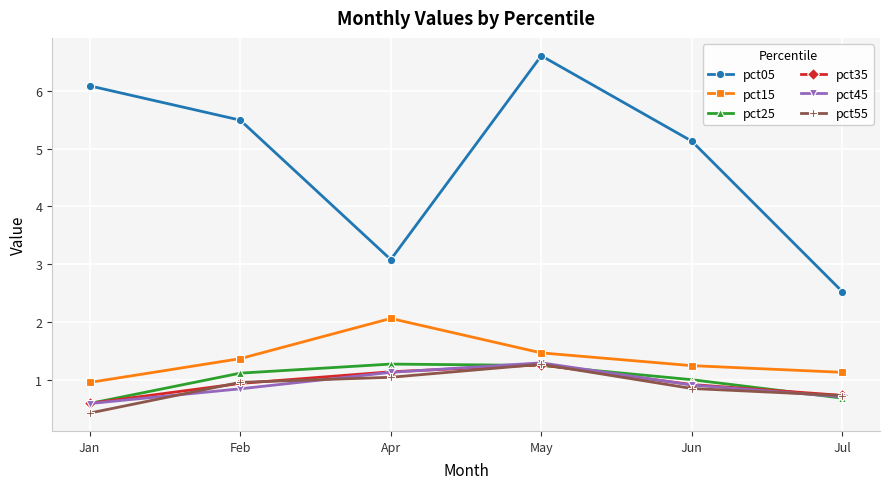

The value of pct25 at Jul is 0.7. True or false?

True